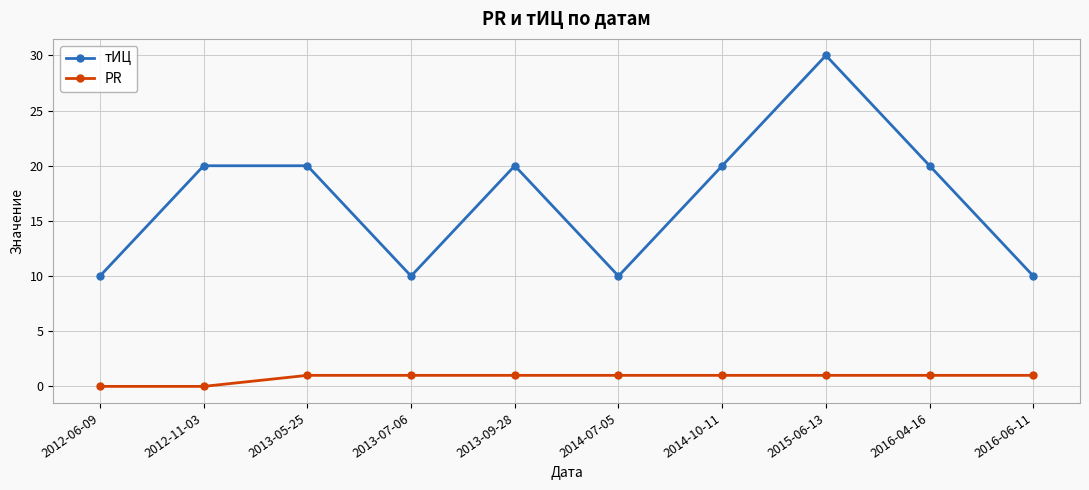

Count the number of data series in this chart.

2